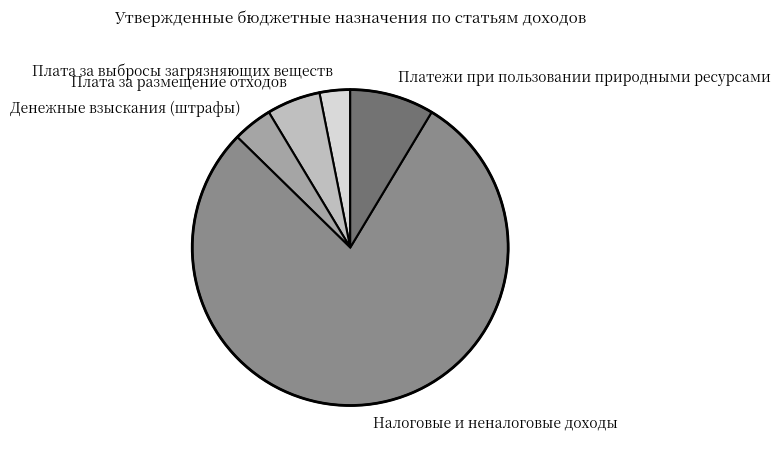

Which has a higher value, Плата за размещение отходов or Денежные взыскания (штрафы)?

Плата за размещение отходов